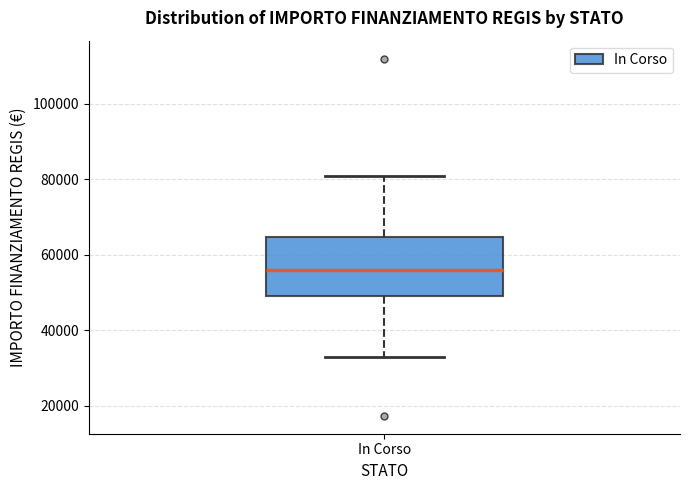

Read this box plot against the y-axis: the position of the median line, the range covered by the box, and the ends of both whiskers. The values are not printed on the chart, so give them approximately, as read against the axis.

median 56000, box 50000 to 64000, whiskers 32000 to 80000